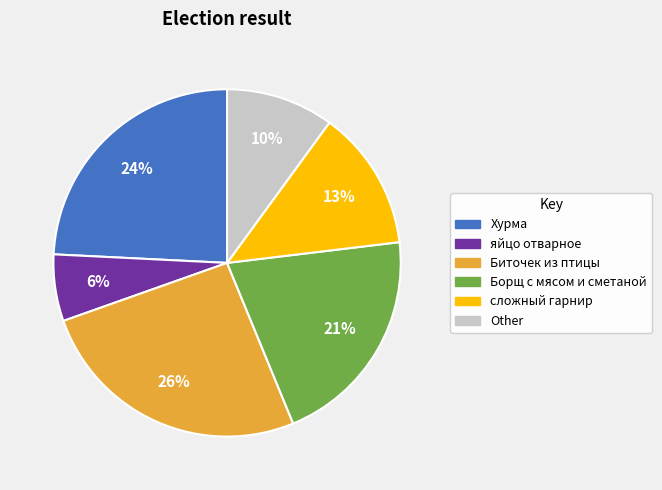

To the nearest percent, what is the average slice percentage?

17%